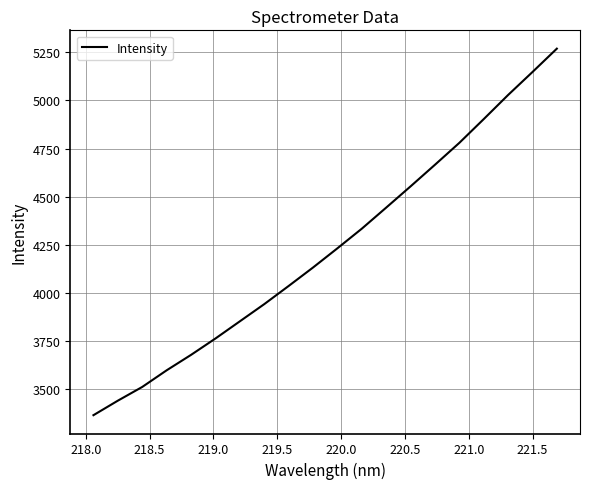

What is the minimum value shown in the chart?

3364.3